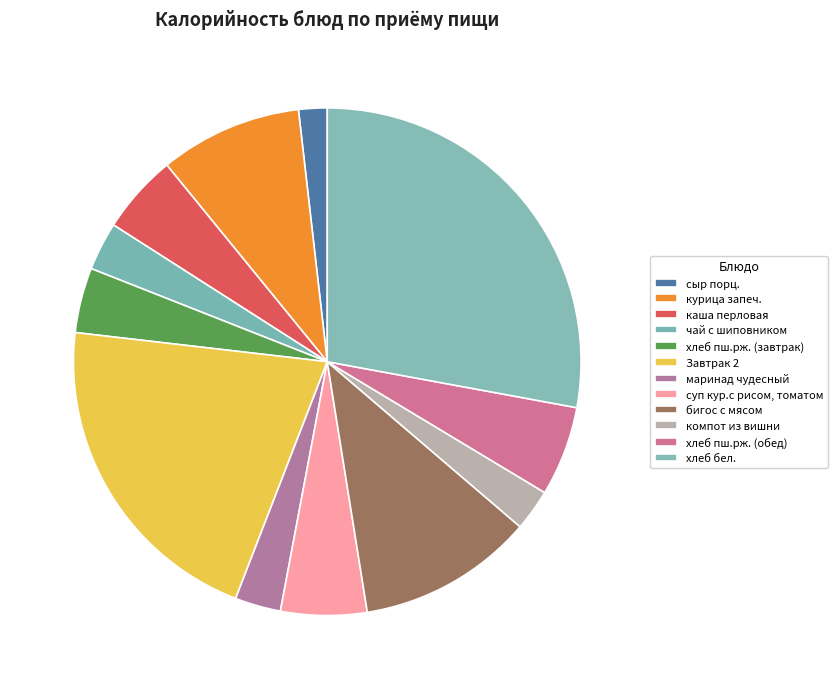

Is there any slice that represents more than half of the pie?

No